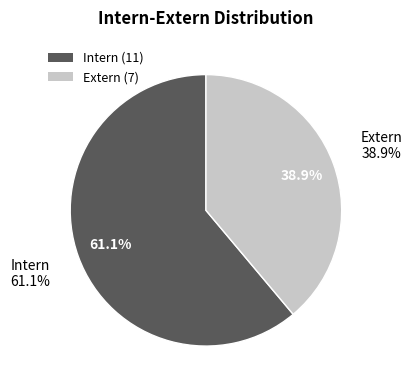

The Intern slice represents 74% of the pie. True or false?

False